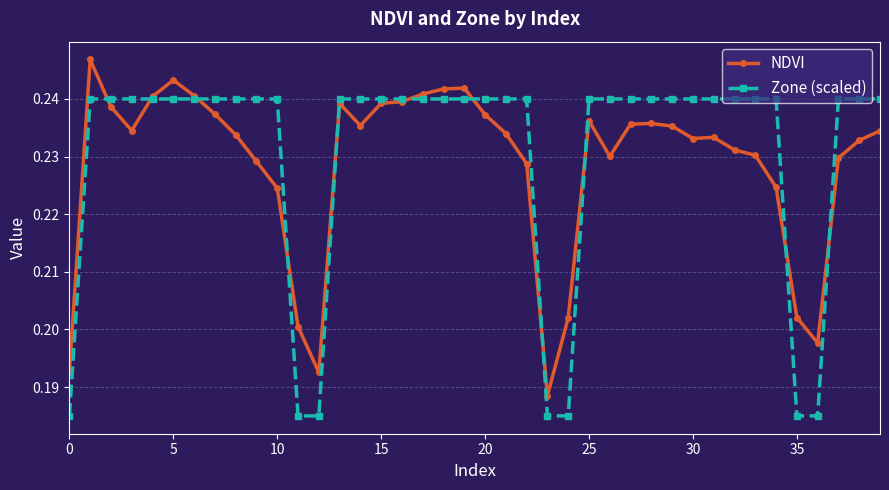

Rank the series by their average value, from highest to lowest.

Zone (scaled), NDVI